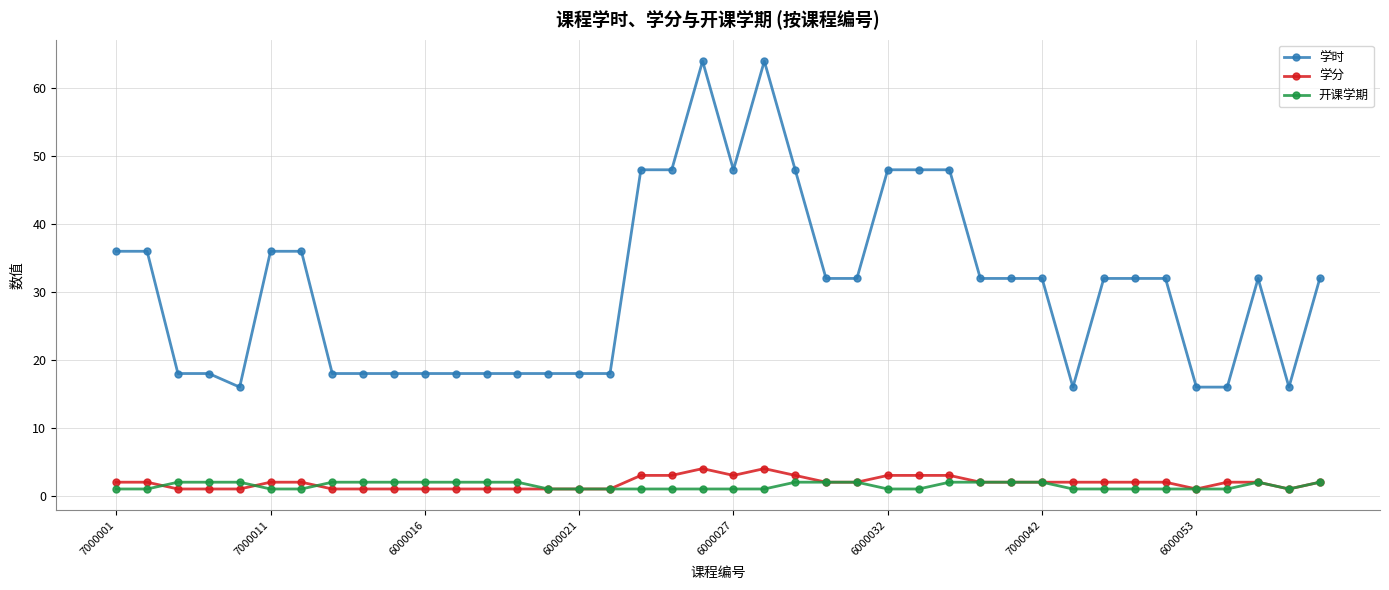

True or false: 学时 has more than 0 interior local peaks.

True